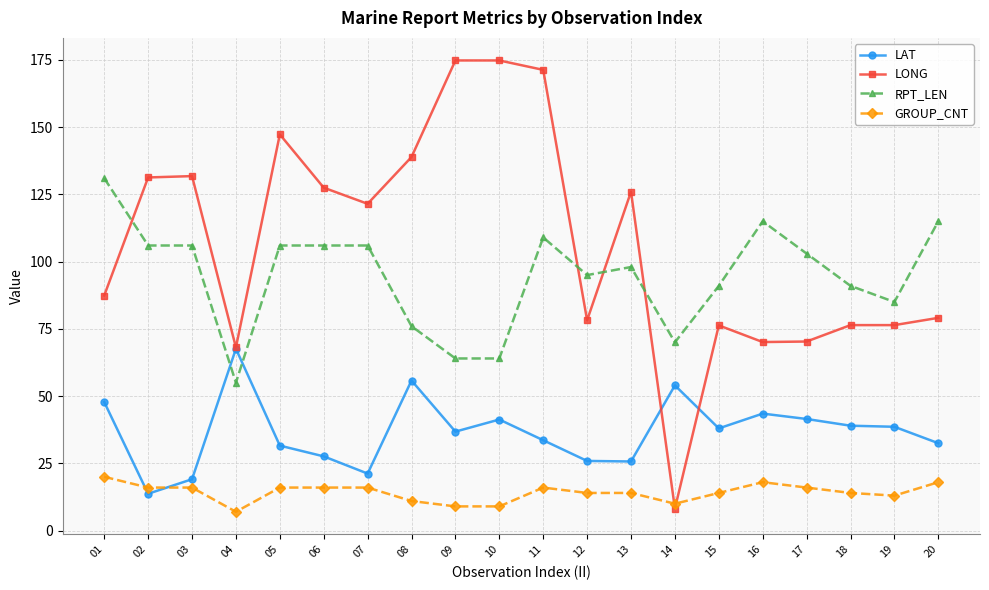

Where is the first local minimum for LAT?

02